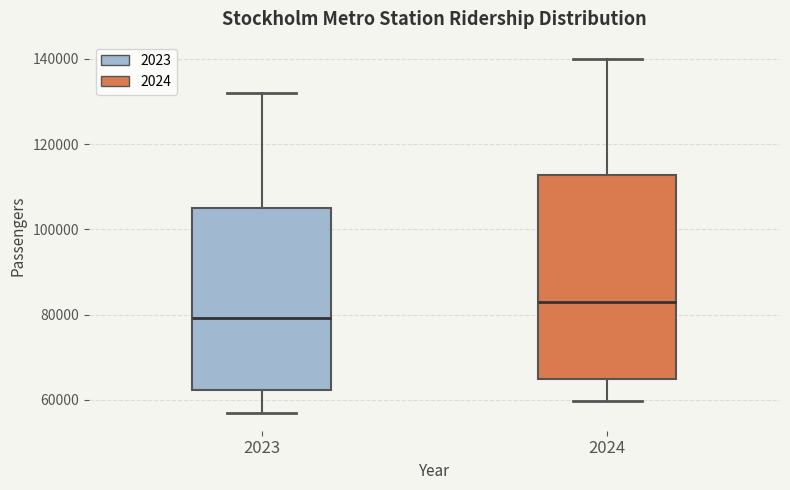

Reading left to right, transcribe this box plot: for each box, give where its median line is, the range the box spans, and where its two whiskers end, as read against the y-axis. The values are not printed on the chart, so give them approximately, as read against the axis.

2023: median 80000, box 62000 to 106000, whiskers 56000 to 132000
2024: median 84000, box 64000 to 112000, whiskers 60000 to 140000